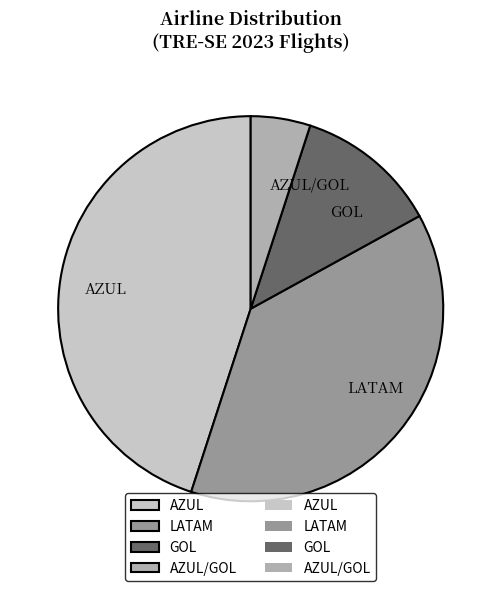

Do AZUL and GOL together represent more than half of the pie?

Yes